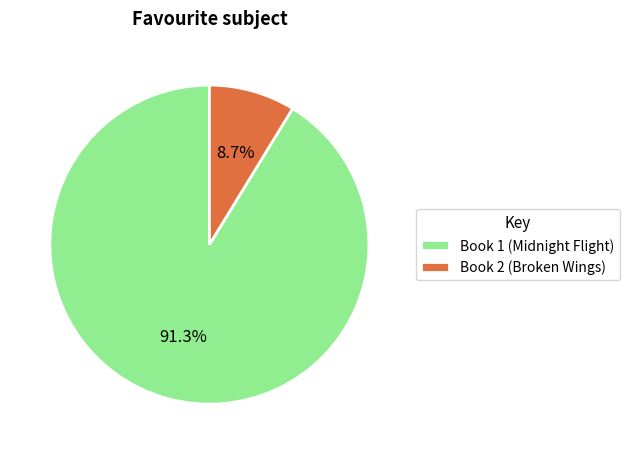

Between Book 1 (Midnight Flight) and Book 2 (Broken Wings), which is larger?

Book 1 (Midnight Flight)